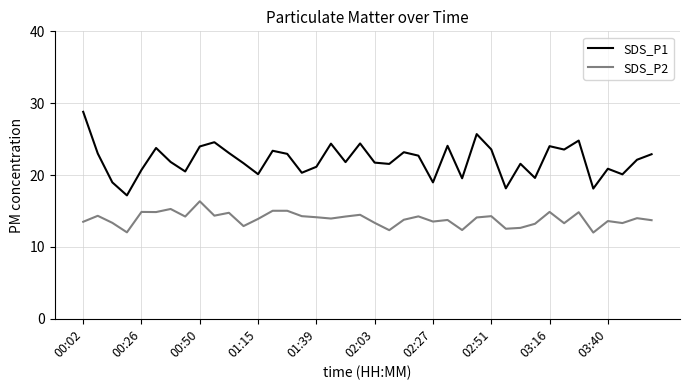

Does the chart display data point markers on the line(s)?

No